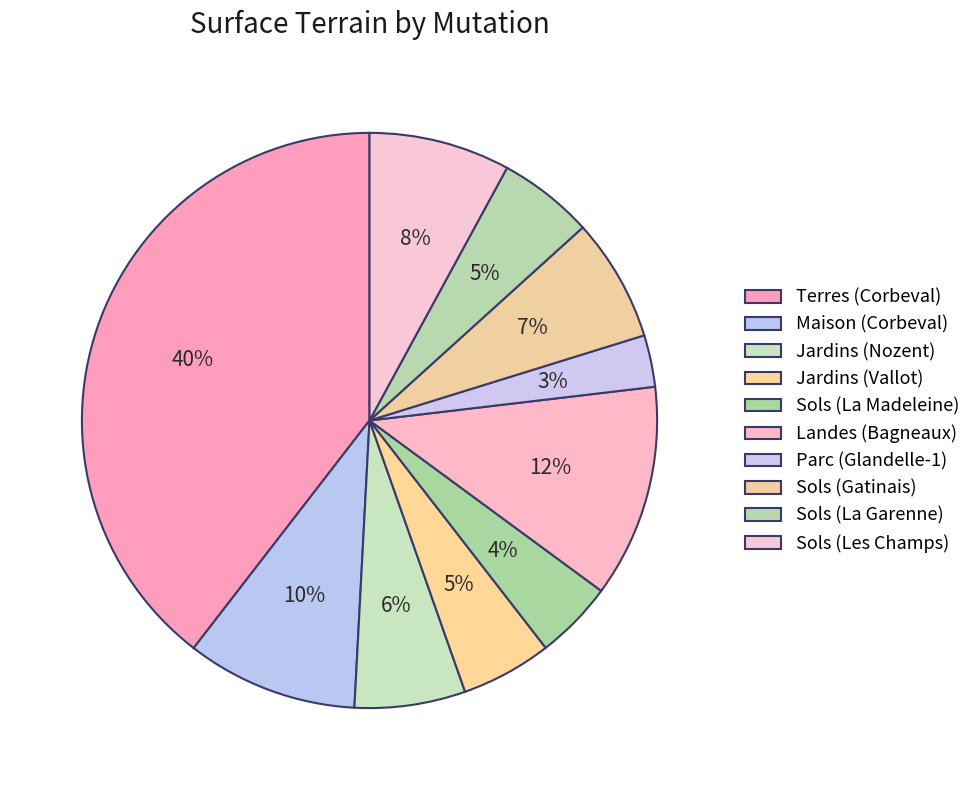

Which has a higher value, Maison (Corbeval) or Landes (Bagneaux)?

Landes (Bagneaux)